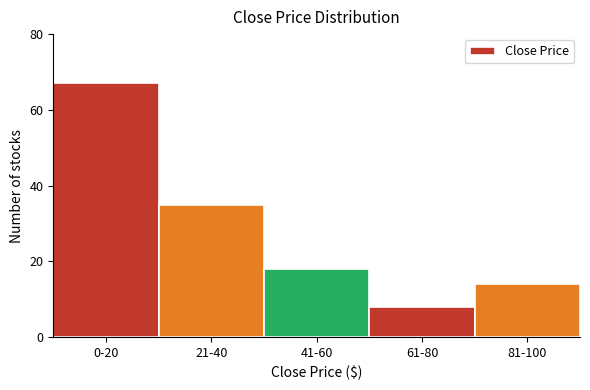

Reading right to left, extract all data points from this chart.

81-100=14	61-80=8	41-60=18	21-40=35	0-20=67